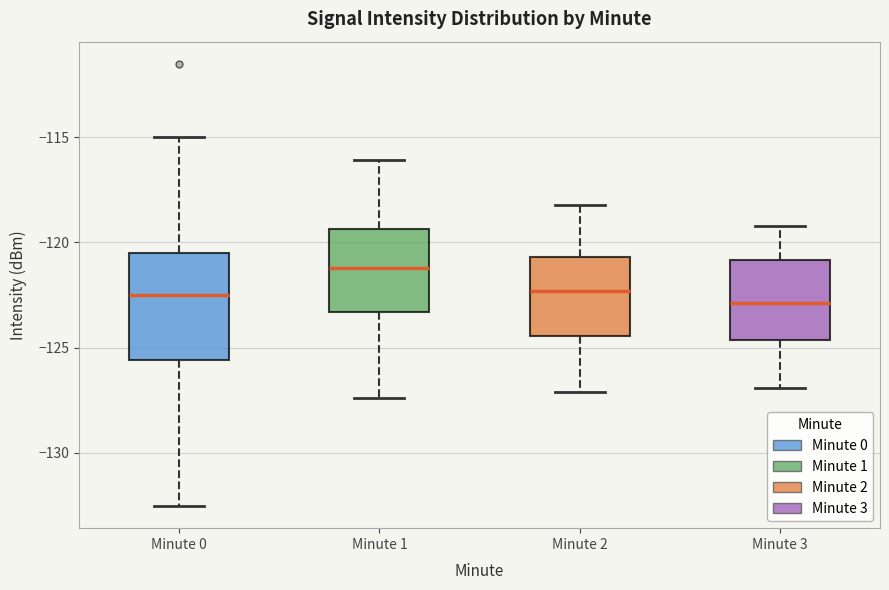

Reading left to right, transcribe this box plot: for each box, give where its median line is, the range the box spans, and where its two whiskers end, as read against the y-axis. The values are not printed on the chart, so give them approximately, as read against the axis.

Minute 0: median -122.5, box -125.5 to -120.5, whiskers -132.5 to -115.0
Minute 1: median -121.0, box -123.5 to -119.5, whiskers -127.5 to -116.0
Minute 2: median -122.5, box -124.5 to -120.5, whiskers -127.0 to -118.0
Minute 3: median -123.0, box -124.5 to -121.0, whiskers -127.0 to -119.0